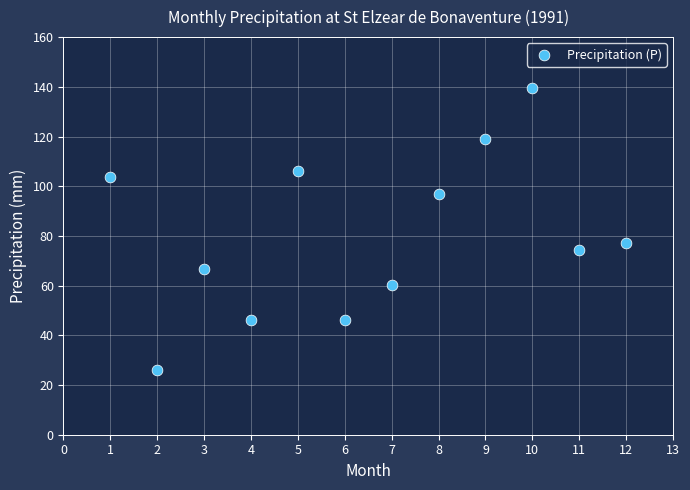

What Y value in the scatter plot is closest to 82?

77.2